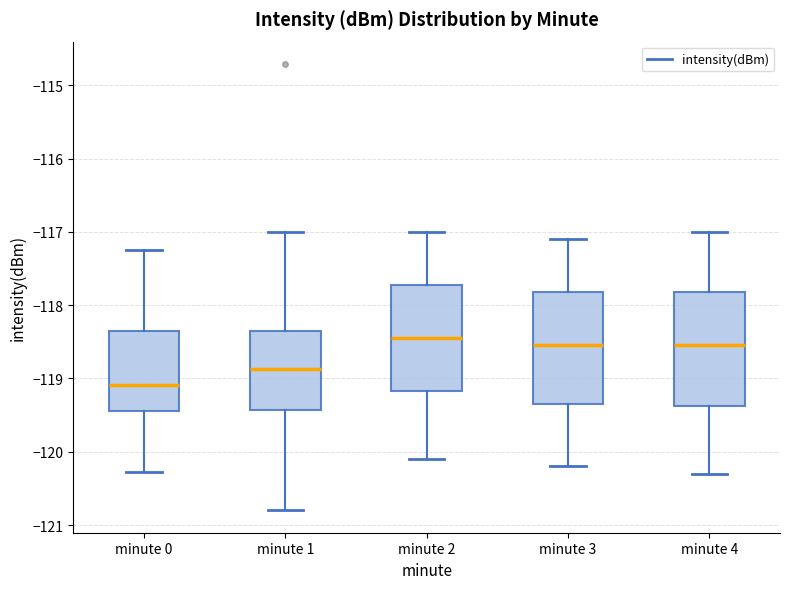

Which box has the lowest median line?

minute 0